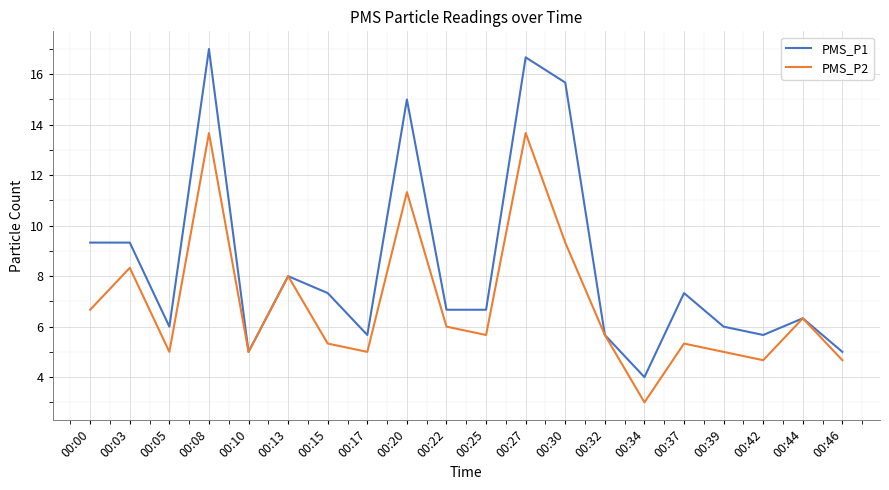

What is the difference between the second highest and second lowest values in the PMS_P2 series?

9.0